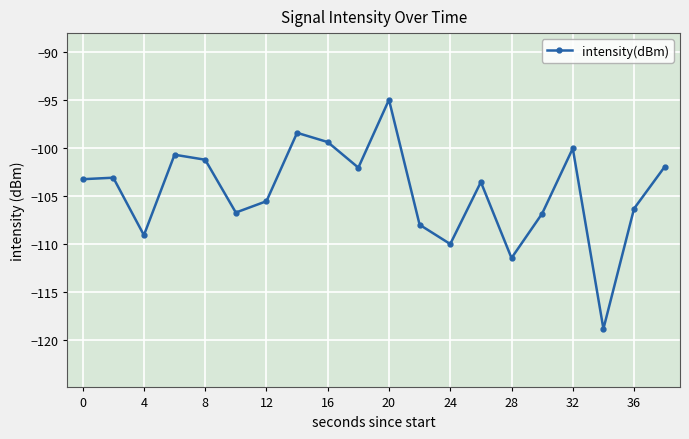

How many series are shown in this chart?

1